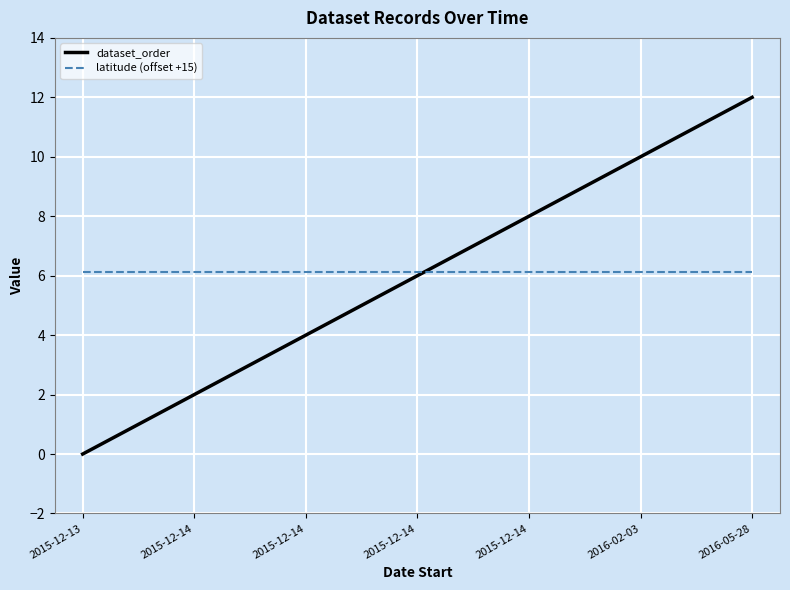

Which series has the widest spread of values?

dataset_order